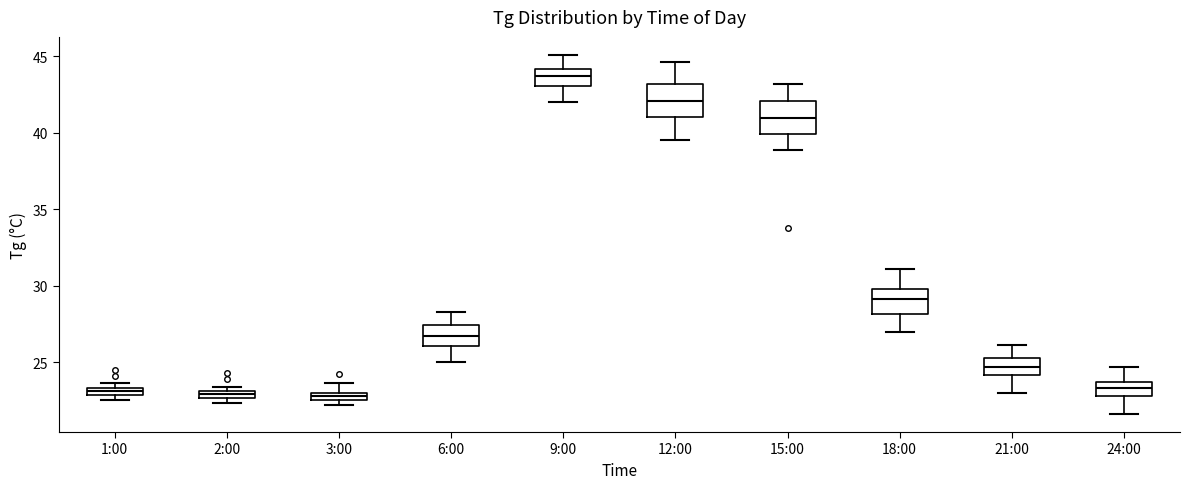

Which box's median line is the highest?

9:00